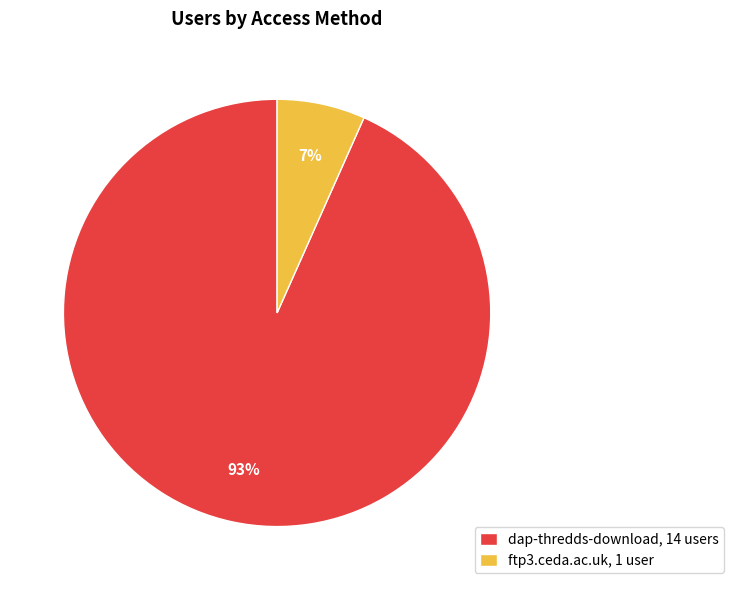

Combined, do dap-thredds-download and ftp3.ceda.ac.uk account for over 50%?

Yes